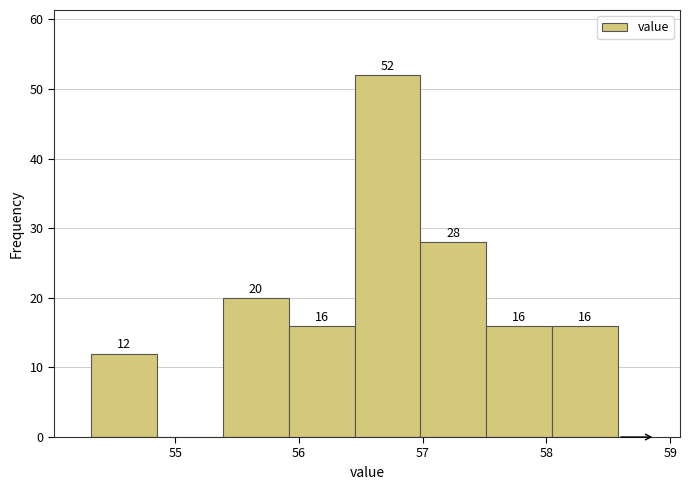

Which range on the x-axis has the tallest bar?

56.5 to 57.0